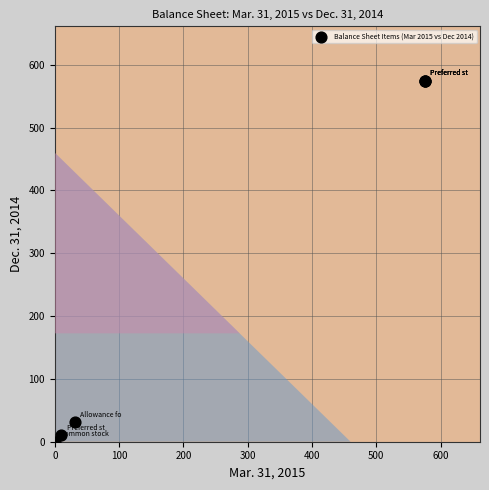

What Y value in the scatter plot is closest to 287?

31.0